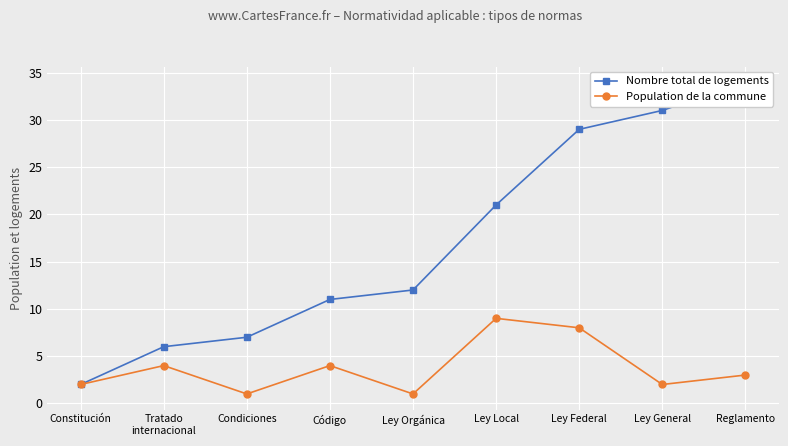

The value of Population de la commune at Constitución is 3. True or false?

False